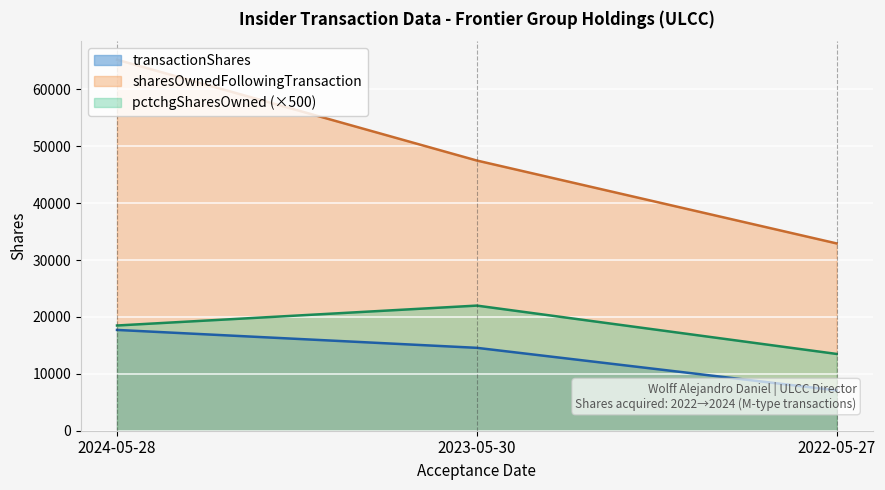

How many data points in pctchgSharesOwned are above 18500?

1